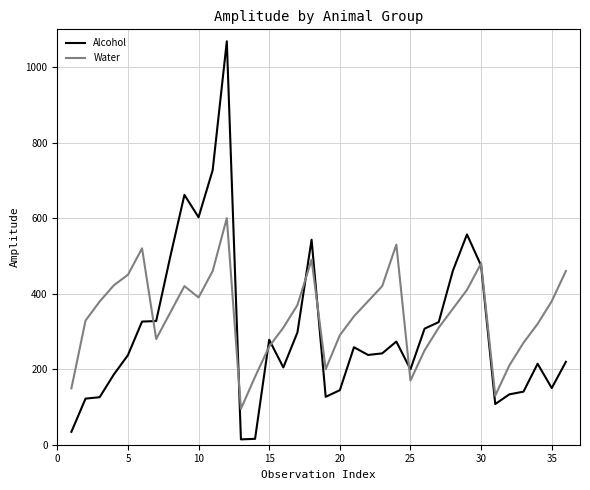

What is the smallest value displayed?

14.2